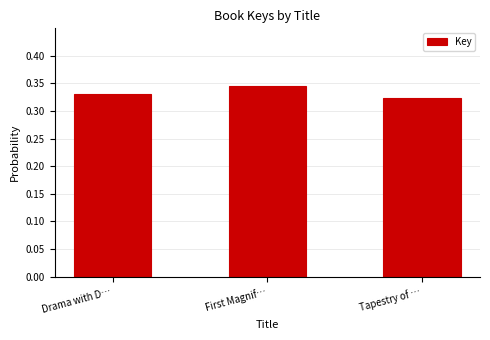

What is the label of the 2nd bar from the left?

First Magnif…